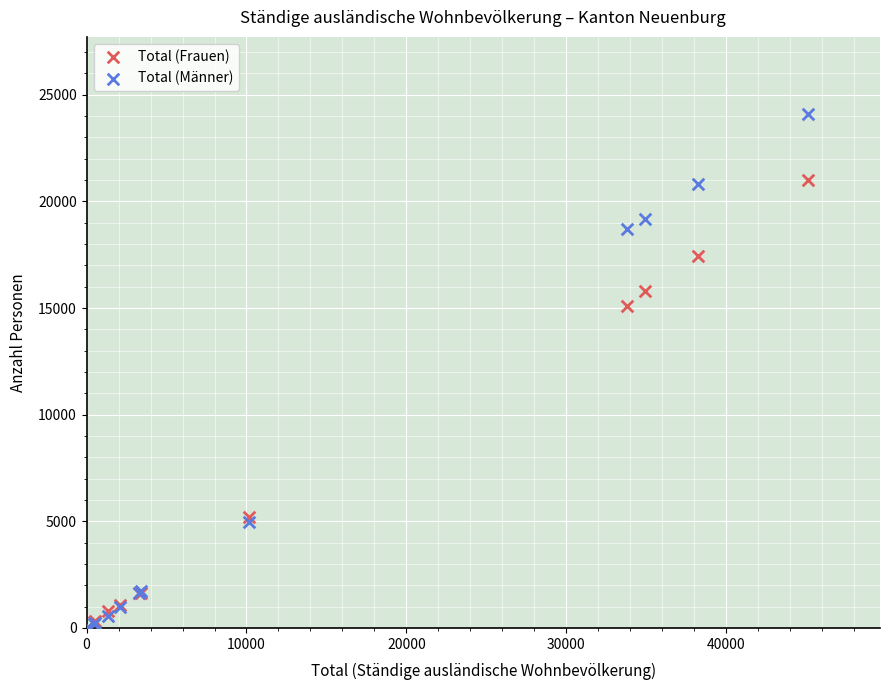

In the Total (Frauen) series, what Y value is closest to 10509?

15109